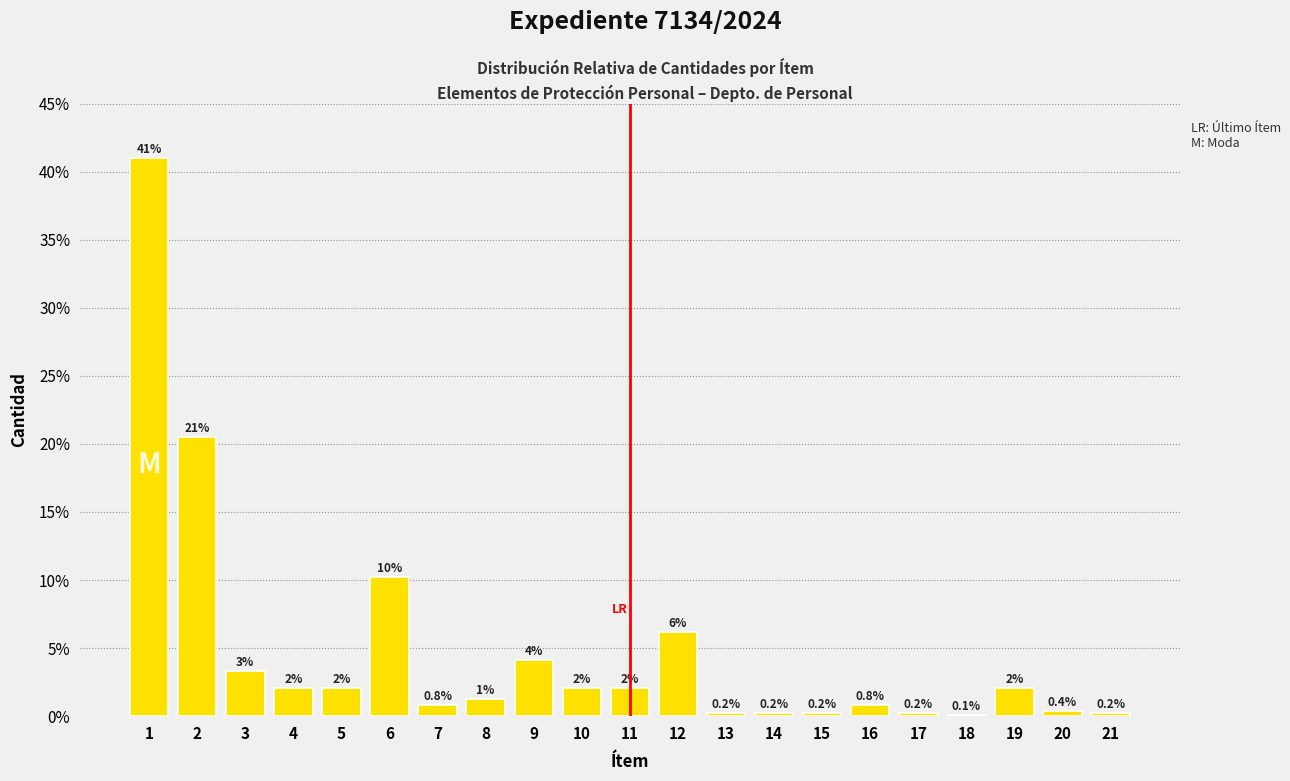

Between 16 and 21, which is larger?

16